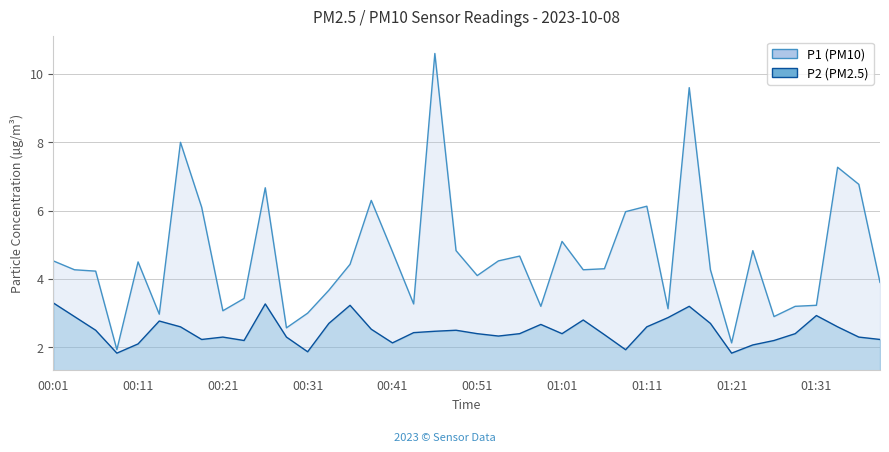

What is the spread (max minus min) of values at 33?

2.8